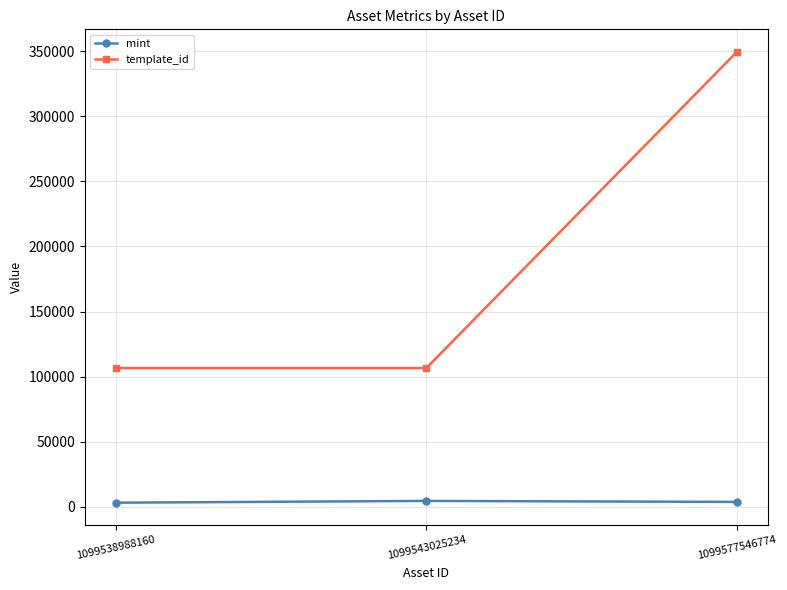

Is it true that template_id equals 349523 at 1099577546774?

True